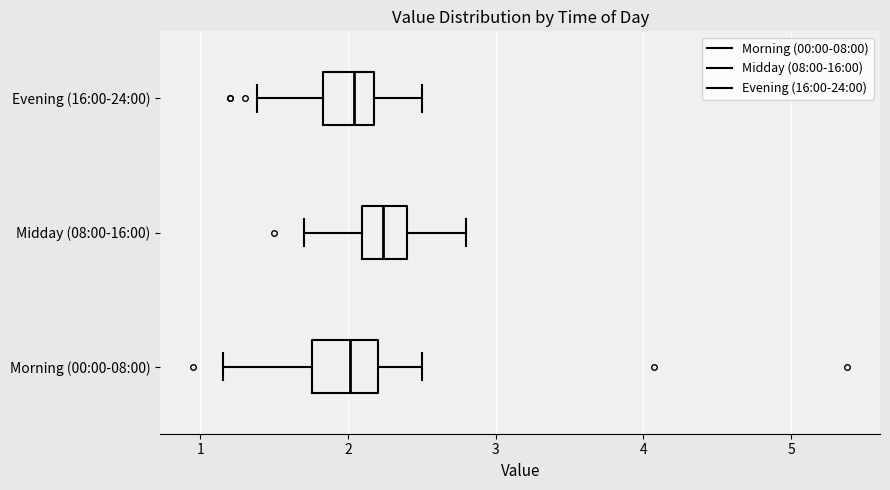

Which box's median line is the furthest to the right?

Midday (08:00-16:00)